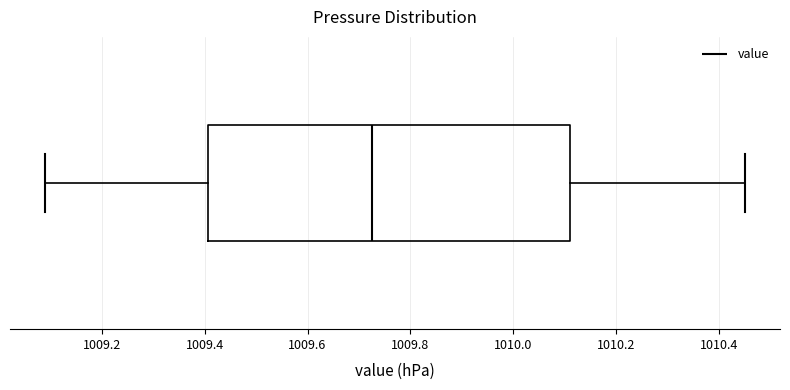

Where does the left whisker of the box end on the x-axis? The values are not printed on the chart, so give them approximately, as read against the axis.

1009.10